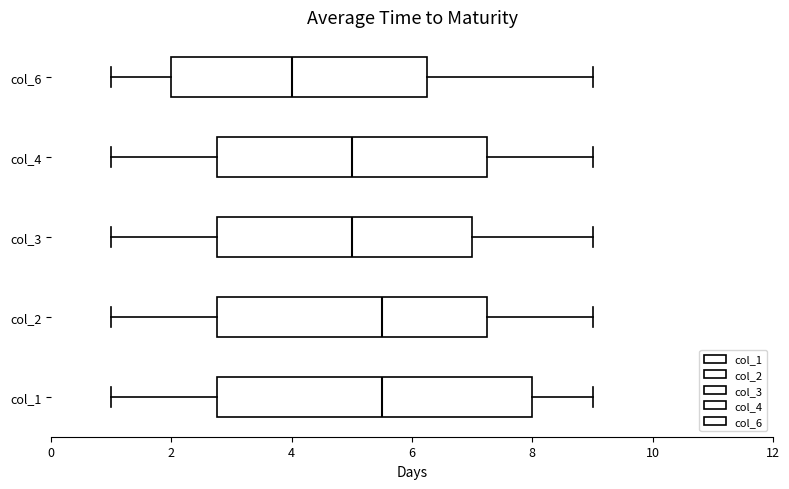

Reading bottom to top, read every box against the x-axis: the position of its median line, the range the box covers, and the ends of its whiskers. The values are not printed on the chart, so give them approximately, as read against the axis.

col_1: median 5.6, box 2.8 to 8.0, whiskers 1.0 to 9.0
col_2: median 5.6, box 2.8 to 7.2, whiskers 1.0 to 9.0
col_3: median 5.0, box 2.8 to 7.0, whiskers 1.0 to 9.0
col_4: median 5.0, box 2.8 to 7.2, whiskers 1.0 to 9.0
col_6: median 4.0, box 2.0 to 6.2, whiskers 1.0 to 9.0